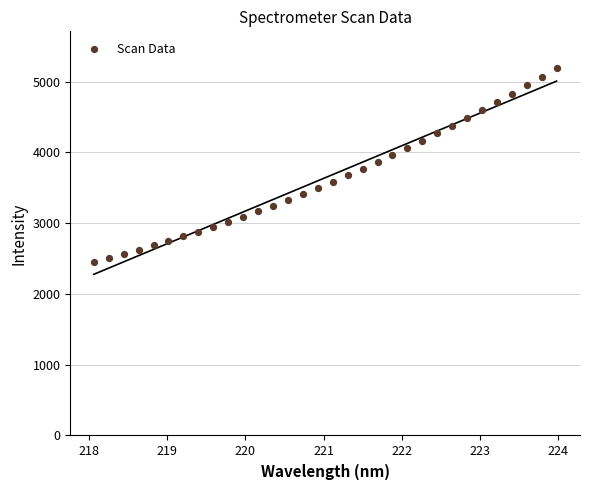

What is the range of X values (max minus min)?

5.9